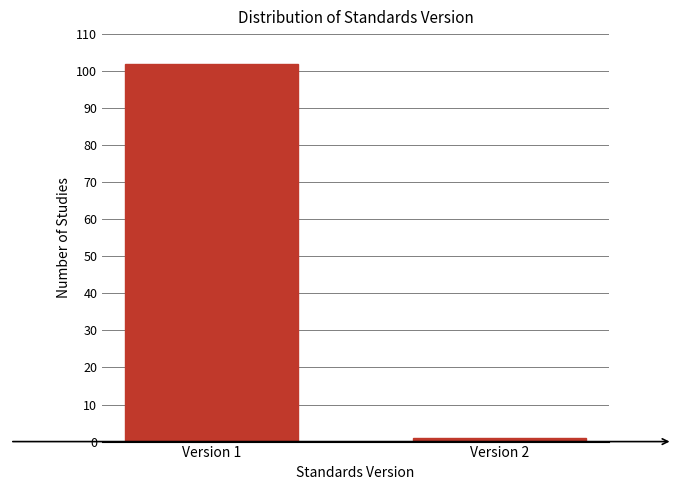

Reading right to left, list all the values displayed in this chart.

1	102